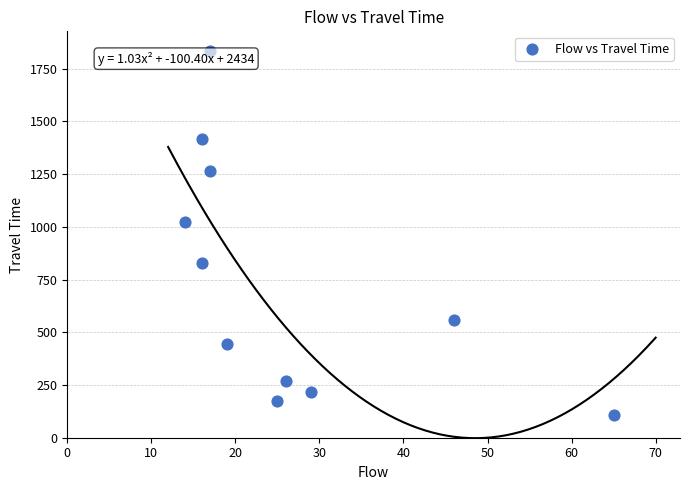

What Y value in the scatter plot is closest to 972?

1023